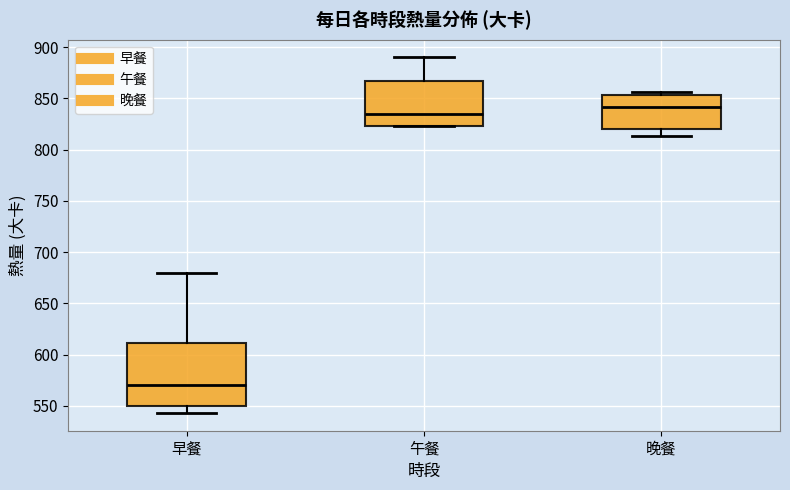

Comparing the boxes themselves (not the whiskers), which one is the tallest?

早餐